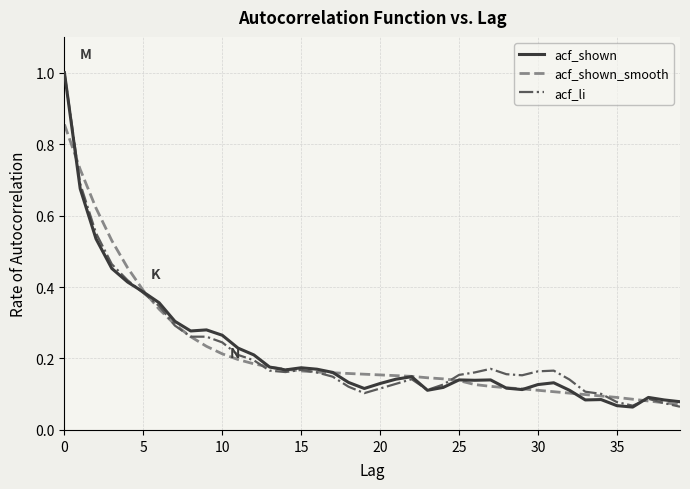

What is the lowest value of the acf_shown_smooth series?

0.1